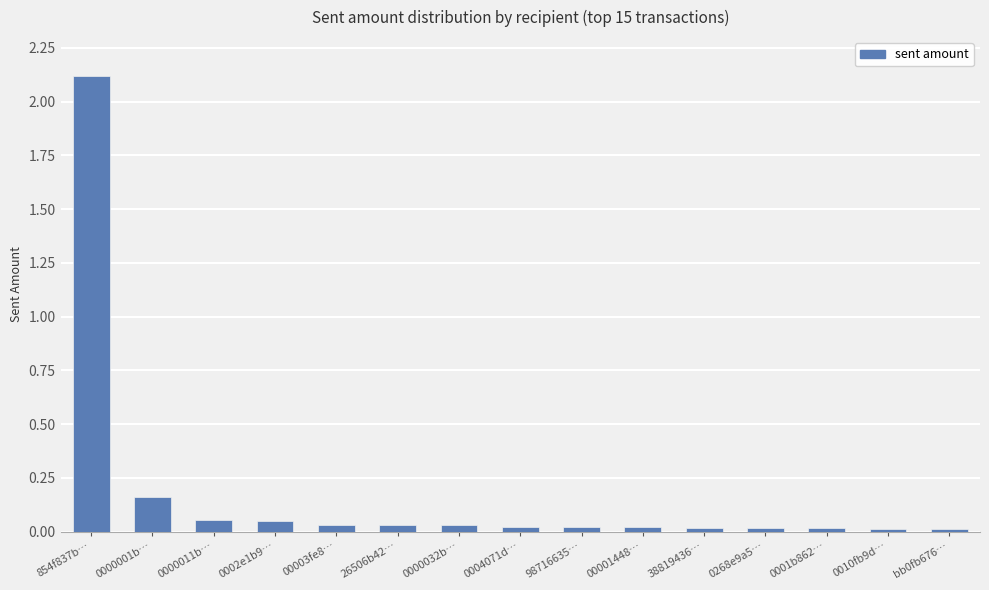

What is the greatest value displayed?

2.1